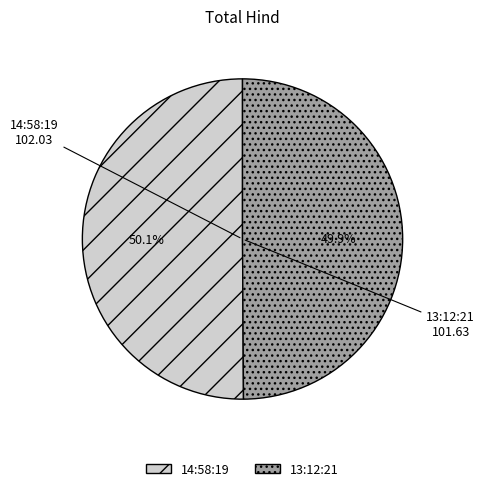

Does any single category account for the majority?

Yes